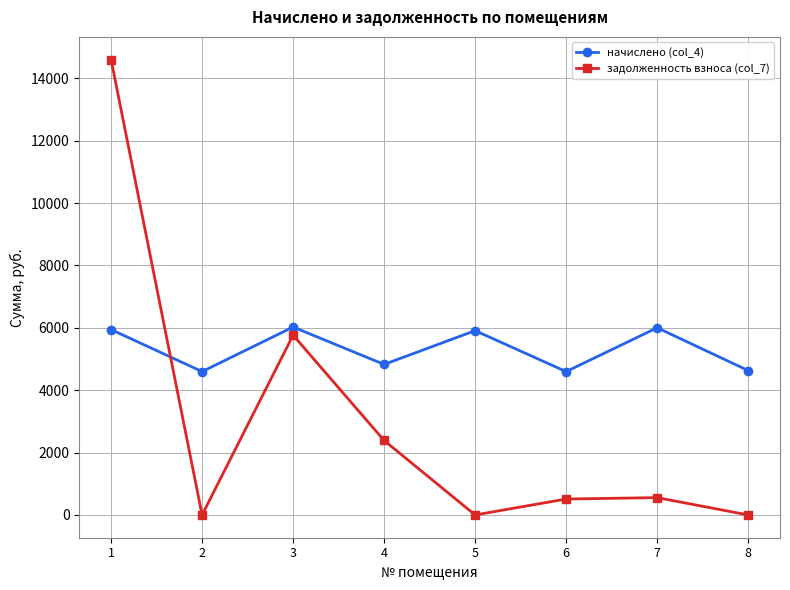

How many times do начислено (col_4) and задолженность взноса (col_7) cross each other?

1